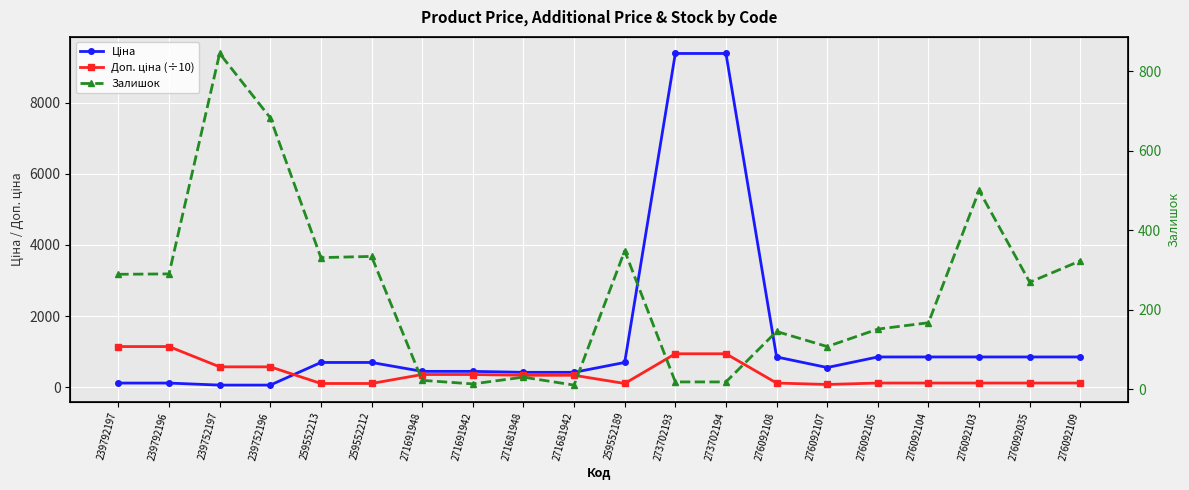

How many lines are shown in the chart?

3